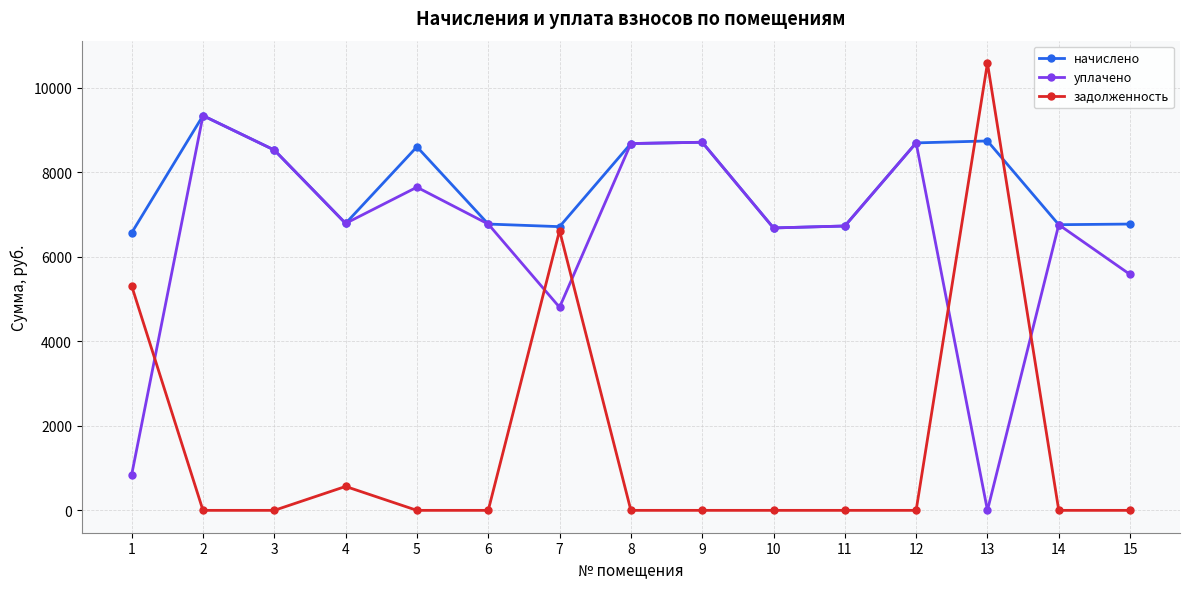

List the series in order of their overall mean, highest first.

начислено, уплачено, задолженность